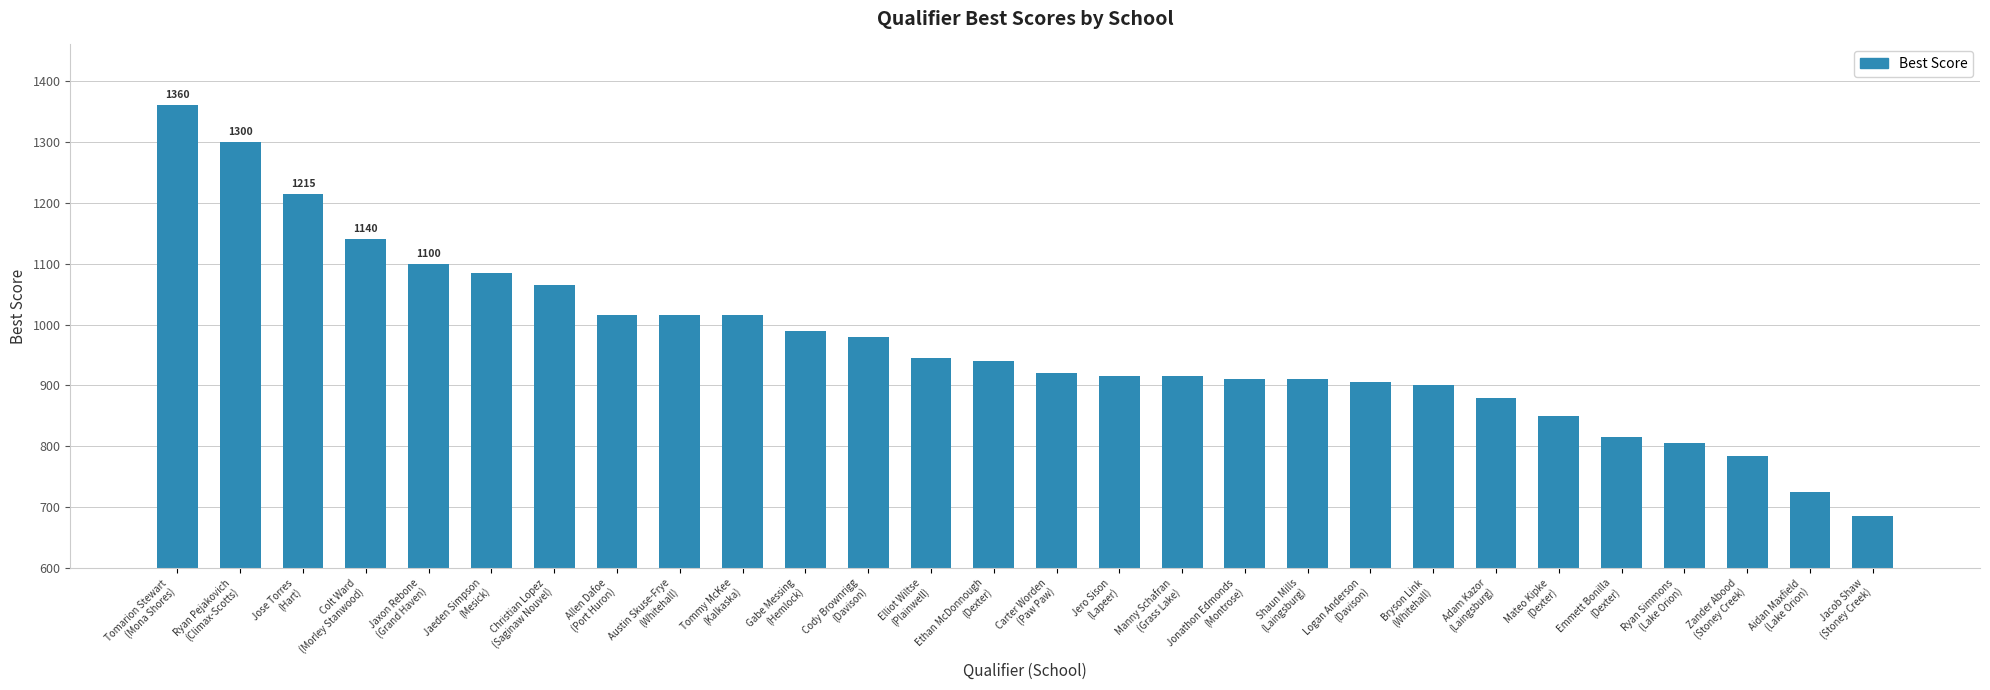

What is the maximum value shown in the chart?

1360